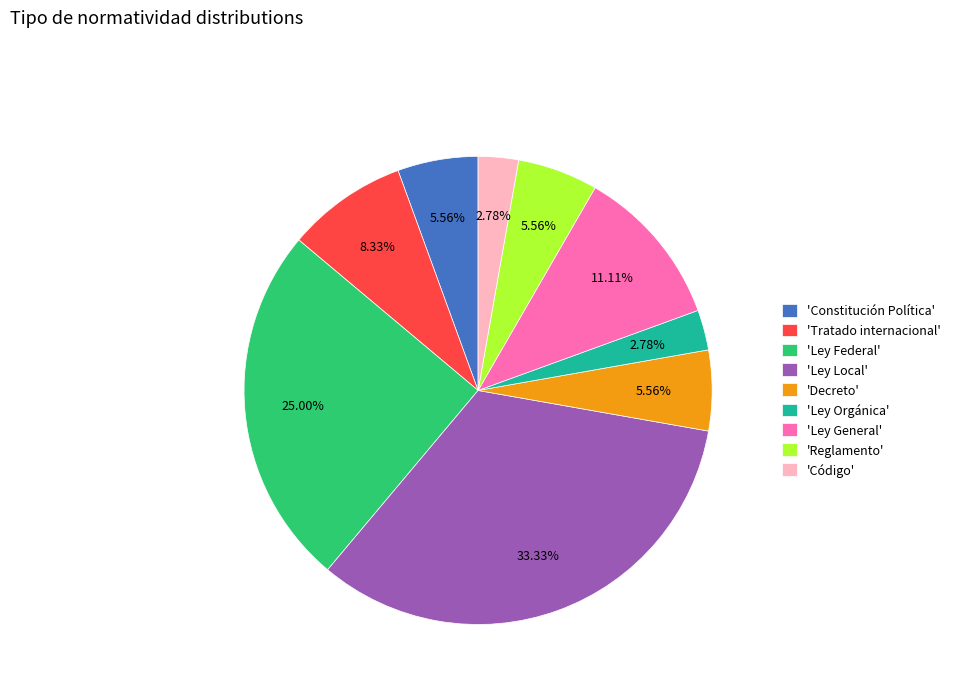

Combined, do 'Ley Orgánica' and 'Decreto' account for over 50%?

No